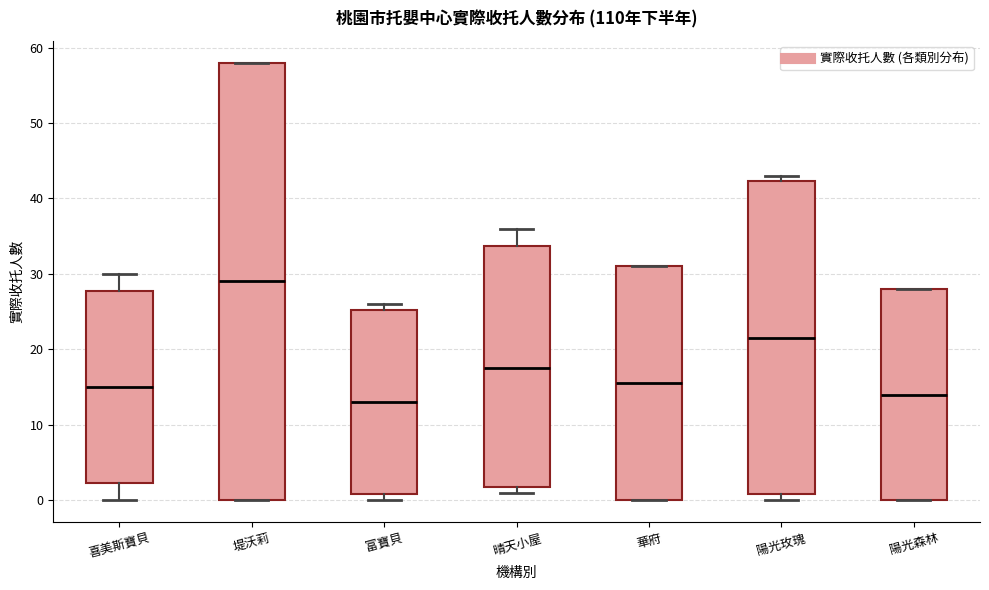

Which box is the tallest, from its lower edge to its upper edge?

堤沃莉